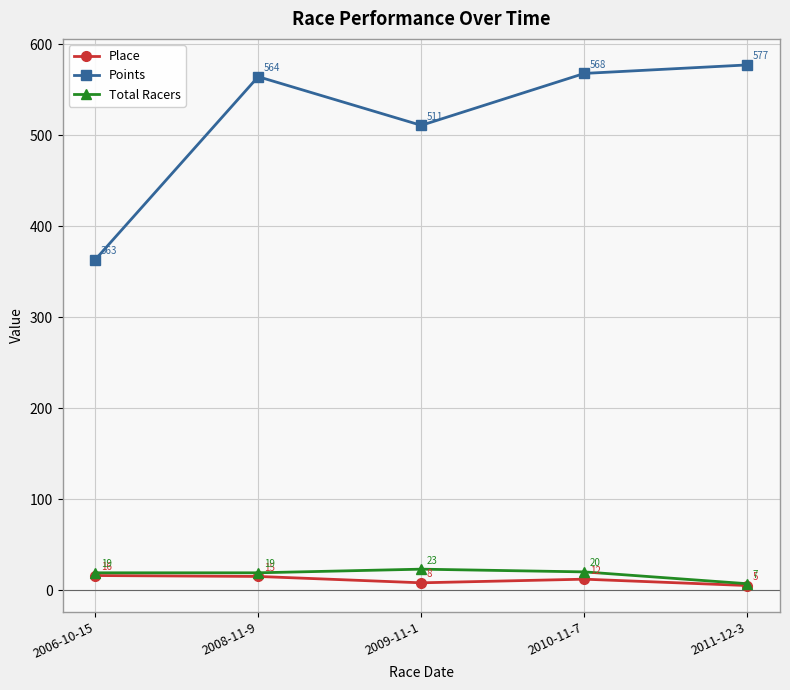

True or false: Place has a value of 5.0 at 2011-12-3.

True